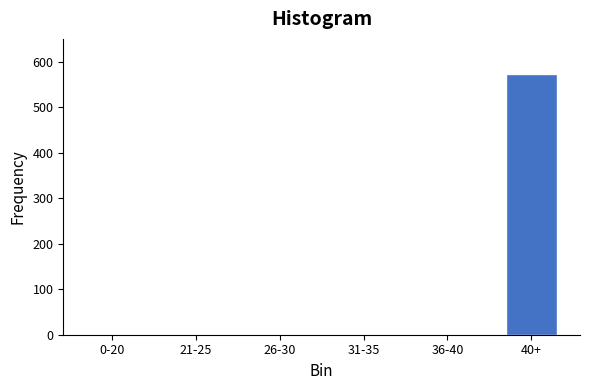

Reading left to right, list all the values displayed in this chart.

0-20=0	21-25=0	26-30=0	31-35=0	36-40=0	40+=572